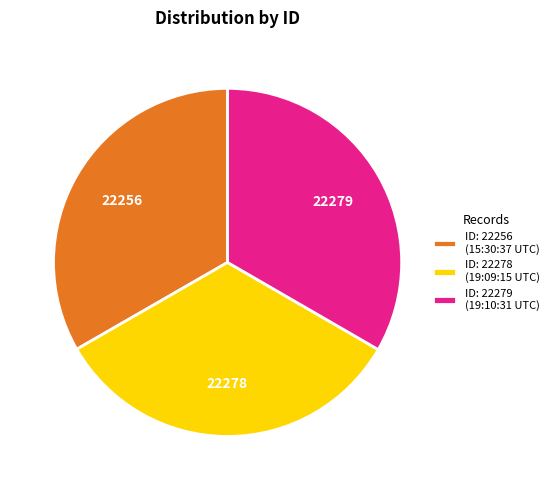

Combined, do ID: 22279 (19:10:31 UTC) and ID: 22278 (19:09:15 UTC) account for over 50%?

Yes